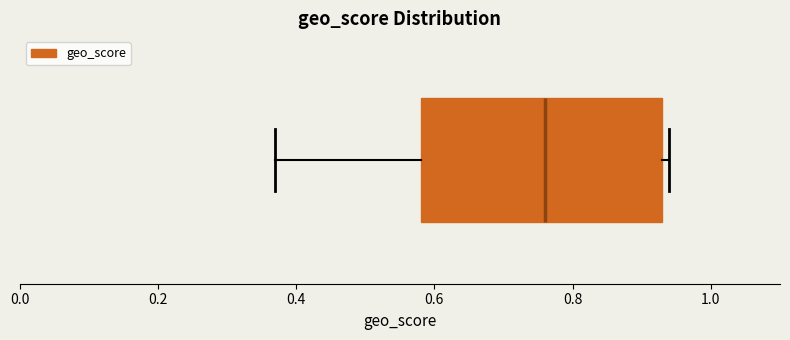

Transcribe this box plot: give where the median line is, the range the box spans, and where the two whiskers end, as read against the x-axis. The values are not printed on the chart, so give them approximately, as read against the axis.

median 0.76, box 0.58 to 0.94, whiskers 0.38 to 0.94 (just right of the box's right edge)